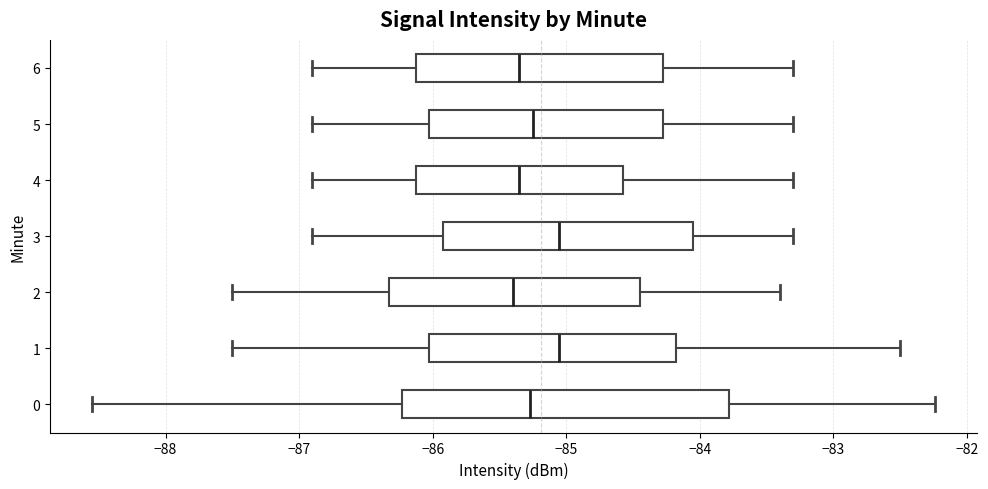

Where is the right edge of the box at y = 4 on the x-axis? The values are not printed on the chart, so give them approximately, as read against the axis.

-84.6